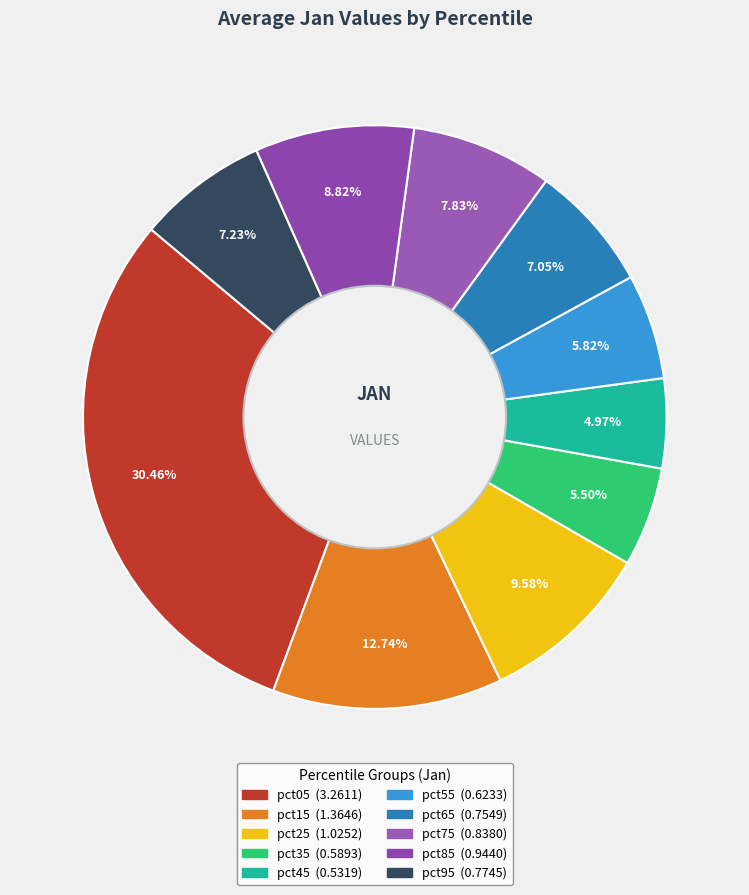

Is there a majority slice in this chart?

No